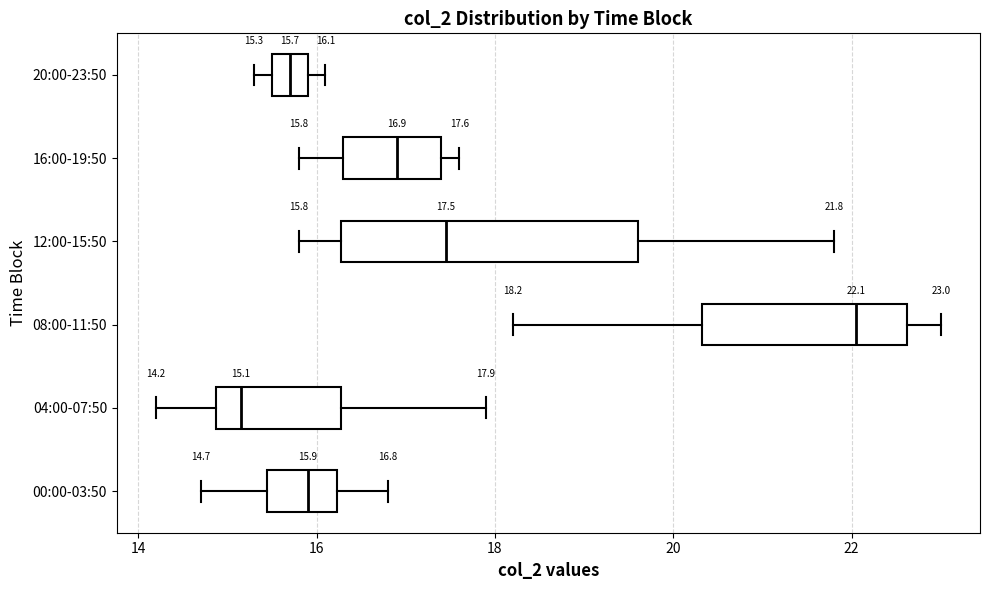

Which box is the widest, from its left edge to its right edge?

12:00-15:50